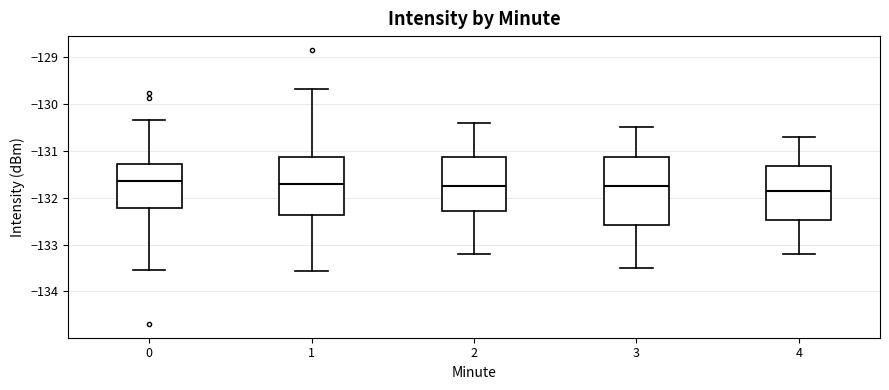

Which box is the tallest, from its lower edge to its upper edge?

3